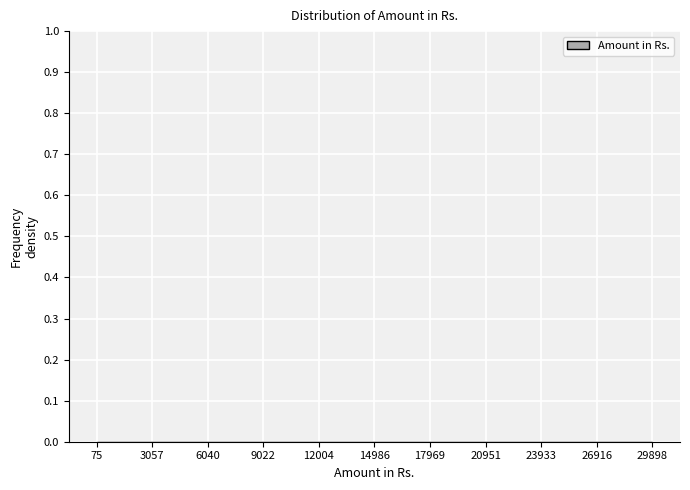

Reading left to right, transcribe this chart: for each bar, give the range it covers on the x-axis and its height. The values are not printed on the chart, so give them approximately, as read against the axis.

75 to 3057: under 0.01
3057 to 6040: under 0.01
6040 to 9022: under 0.01
9022 to 12004: 0
12004 to 14986: under 0.01
14986 to 17969: under 0.01
17969 to 20951: 0
20951 to 23933: 0
23933 to 26916: 0
26916 to 29898: under 0.01